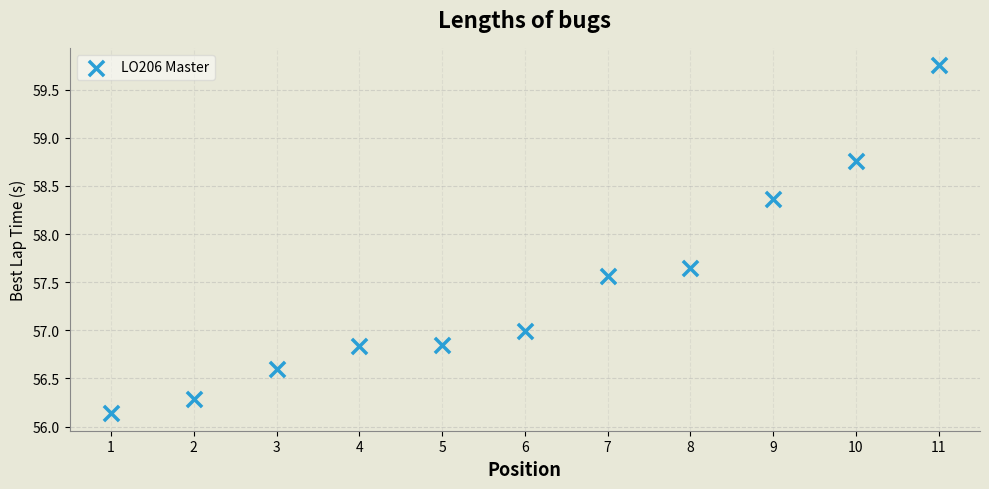

What is the range of Y values (max minus min)?

3.6